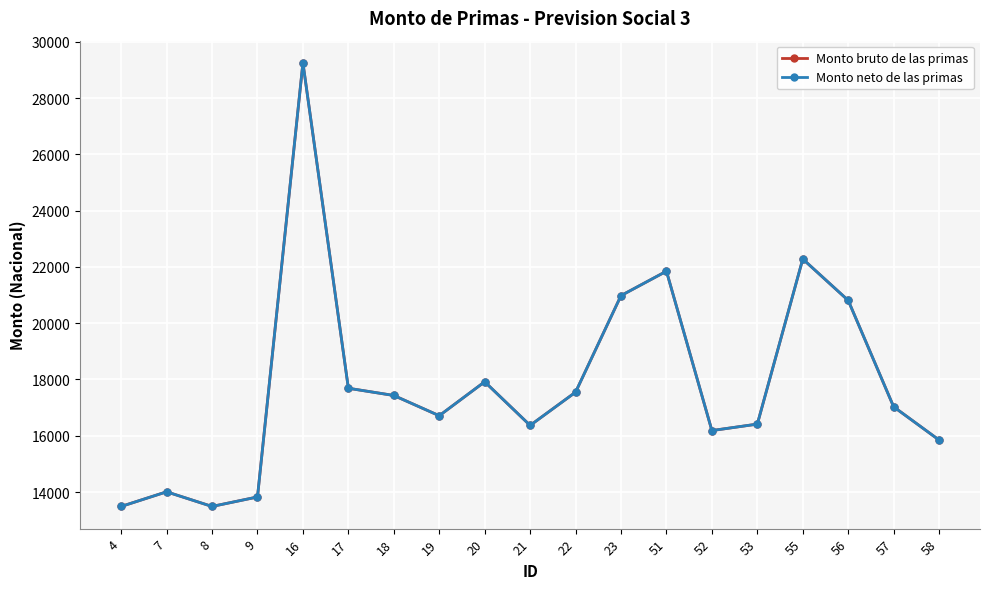

At which label does Monto bruto de las primas first exceed 17027?

16